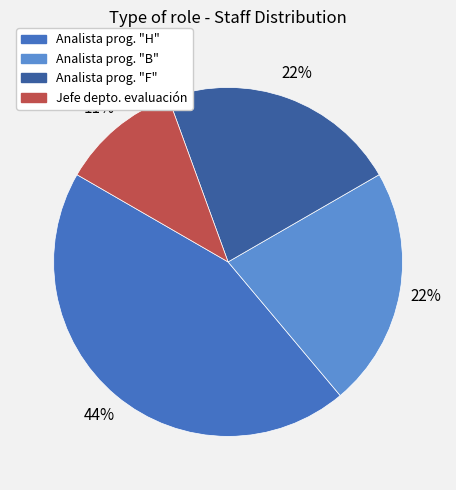

To the nearest percent, what is the difference between the largest and smallest slice percentages?

33%